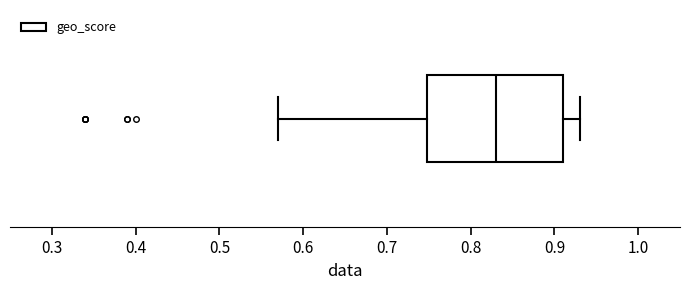

Transcribe this box plot: give where the median line is, the range the box spans, and where the two whiskers end, as read against the x-axis. The values are not printed on the chart, so give them approximately, as read against the axis.

median 0.83, box 0.75 to 0.91, whiskers 0.57 to 0.93